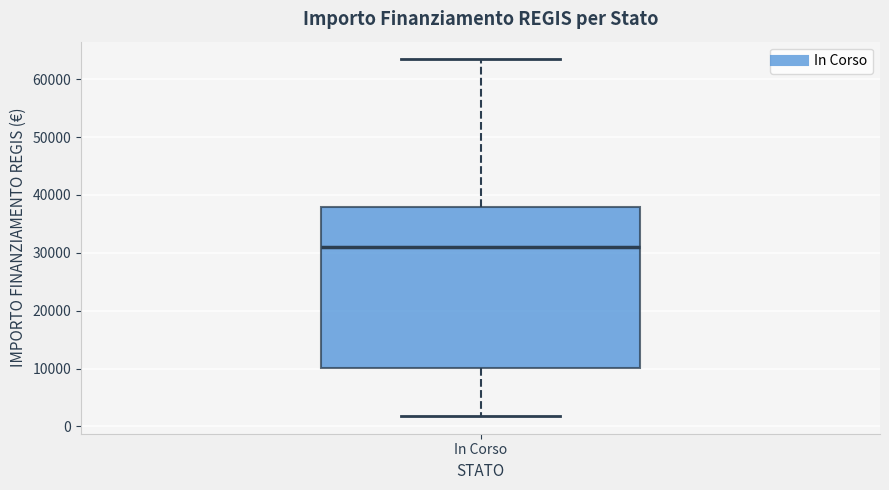

Read this box plot against the y-axis: the position of the median line, the range covered by the box, and the ends of both whiskers. The values are not printed on the chart, so give them approximately, as read against the axis.

median 31000, box 10000 to 38000, whiskers 2000 to 63000